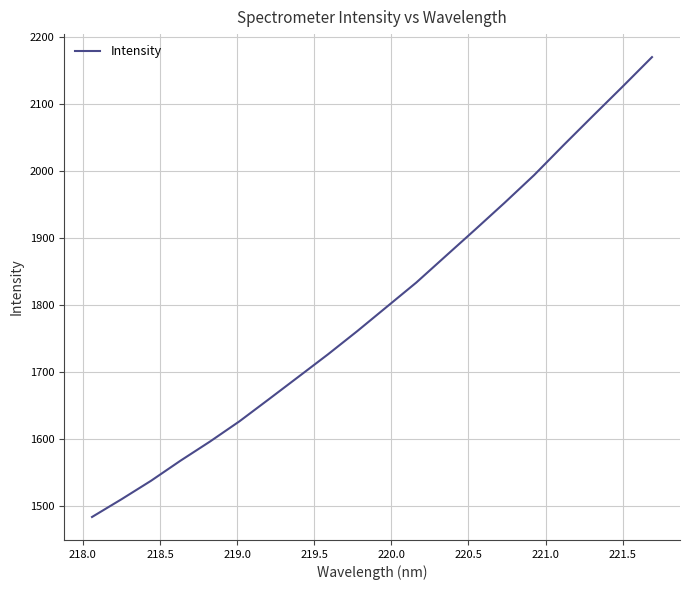

What is the difference between the maximum and minimum values?

686.3